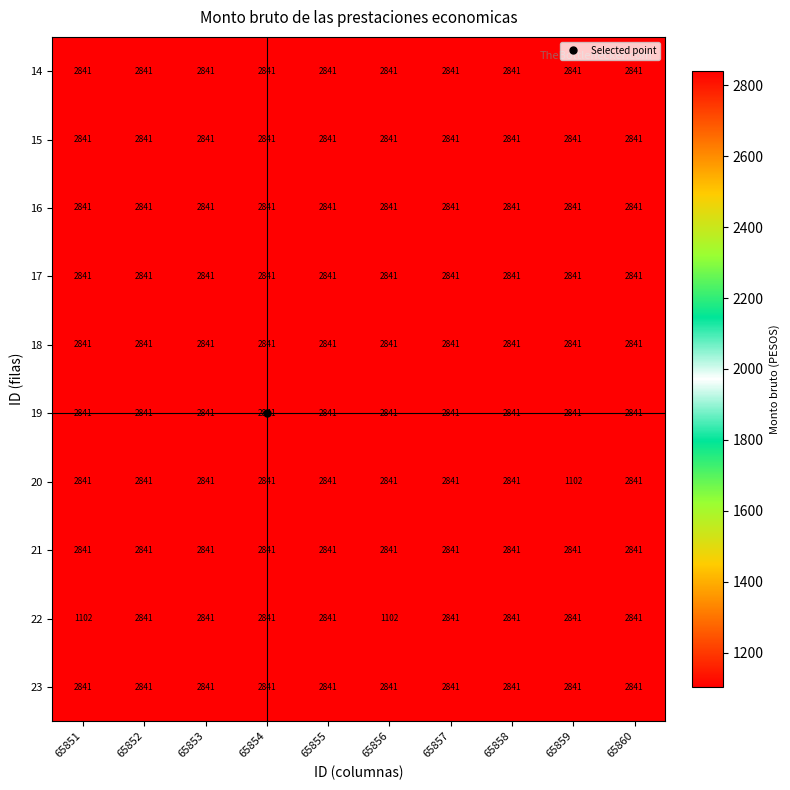

What is the minimum value shown in the chart?

1102